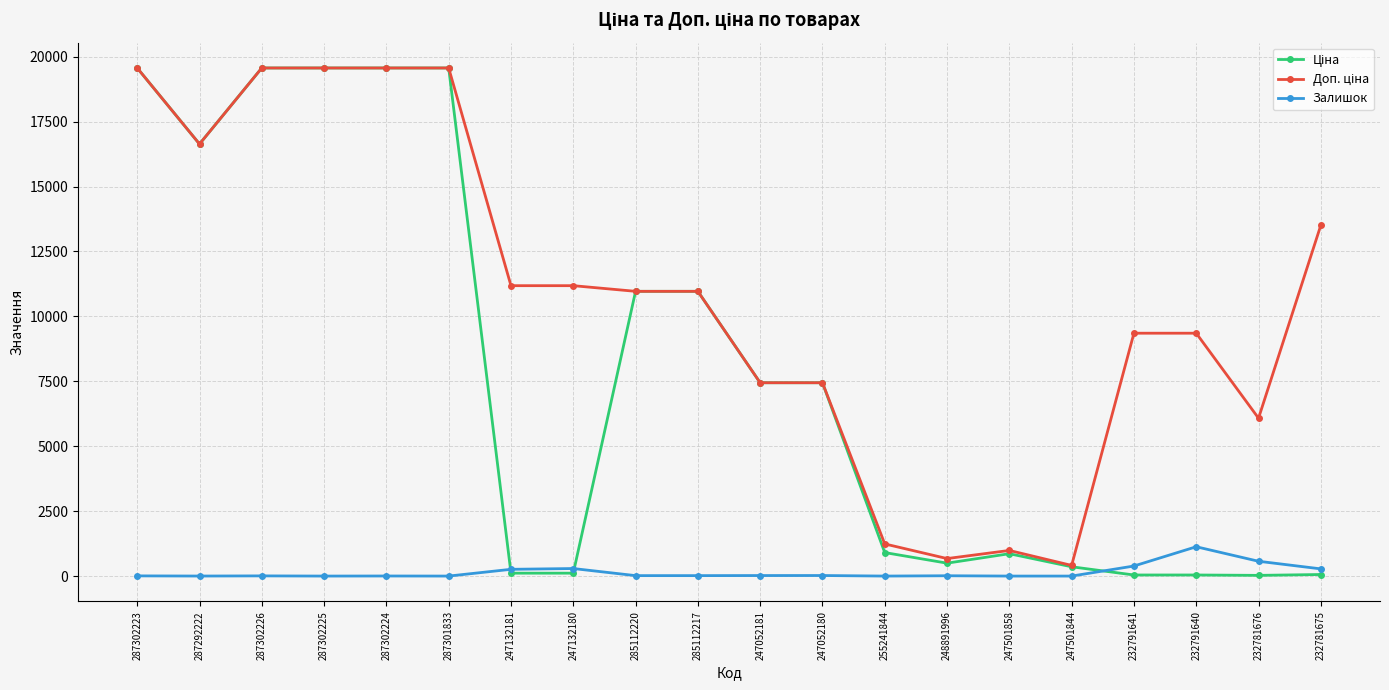

What is the total value across all series at 232791640?

10522.6